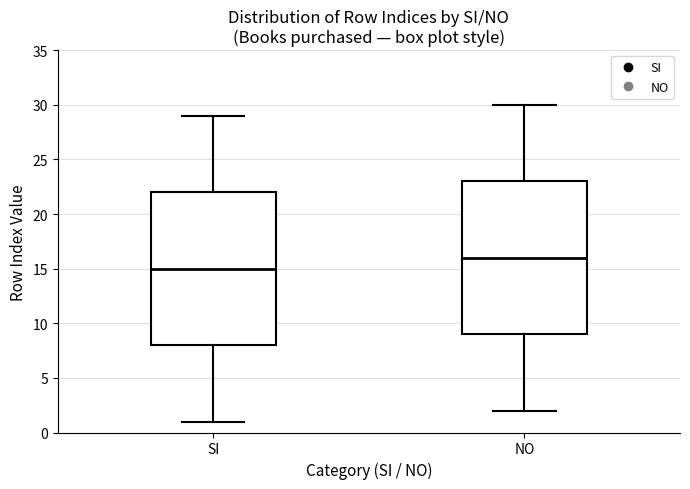

Reading left to right, read every box against the y-axis: the position of its median line, the range the box covers, and the ends of its whiskers. The values are not printed on the chart, so give them approximately, as read against the axis.

SI: median 15, box 8 to 22, whiskers 1 to 29
NO: median 16, box 9 to 23, whiskers 2 to 30